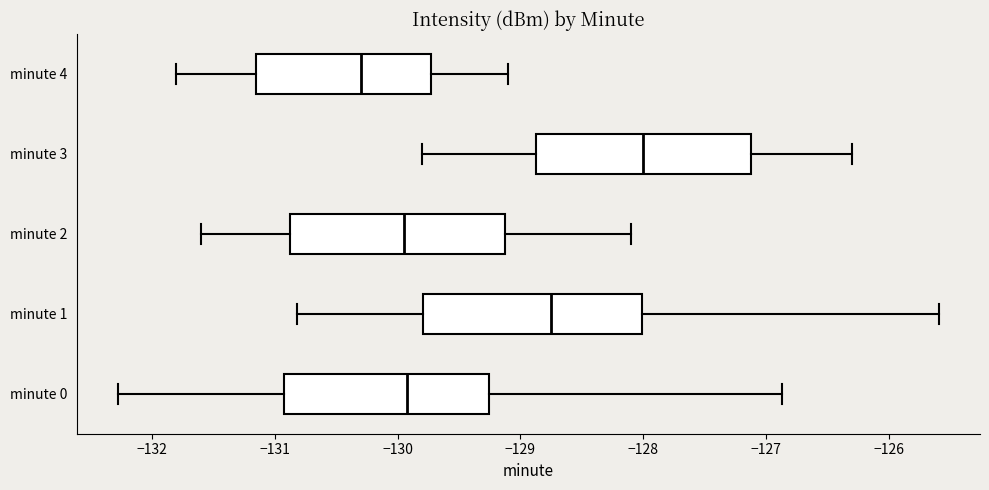

Which box's median line is the furthest to the left?

minute 4